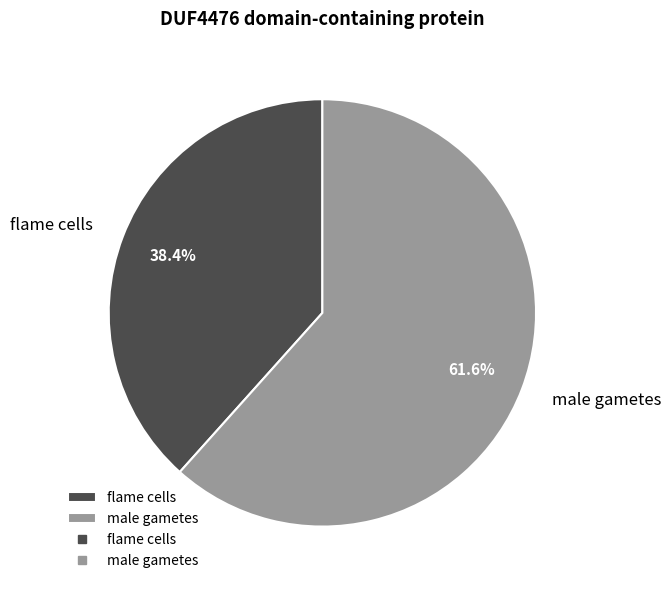

True or false: flame cells accounts for 38% of the total.

True